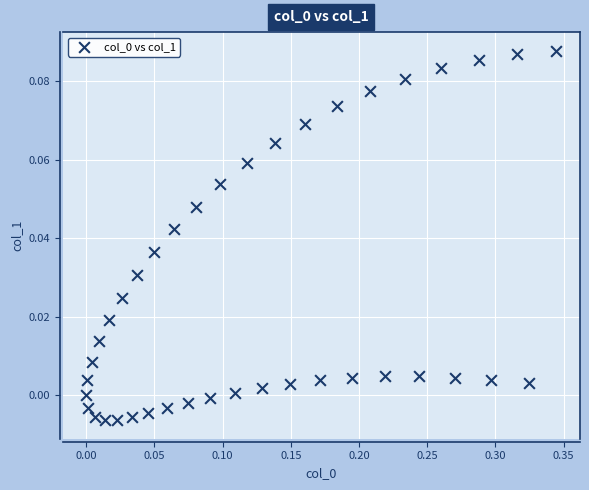

What is the range of X values (max minus min)?

0.3